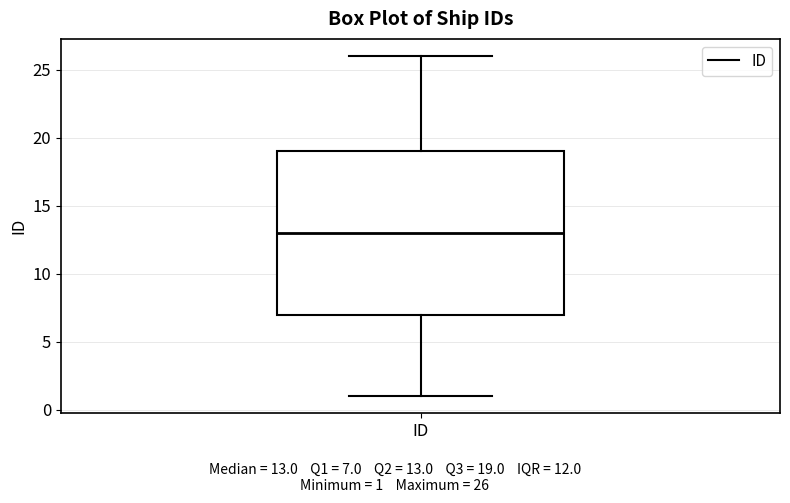

Where is the upper edge of the box for ID on the y-axis? The values are not printed on the chart, so give them approximately, as read against the axis.

19